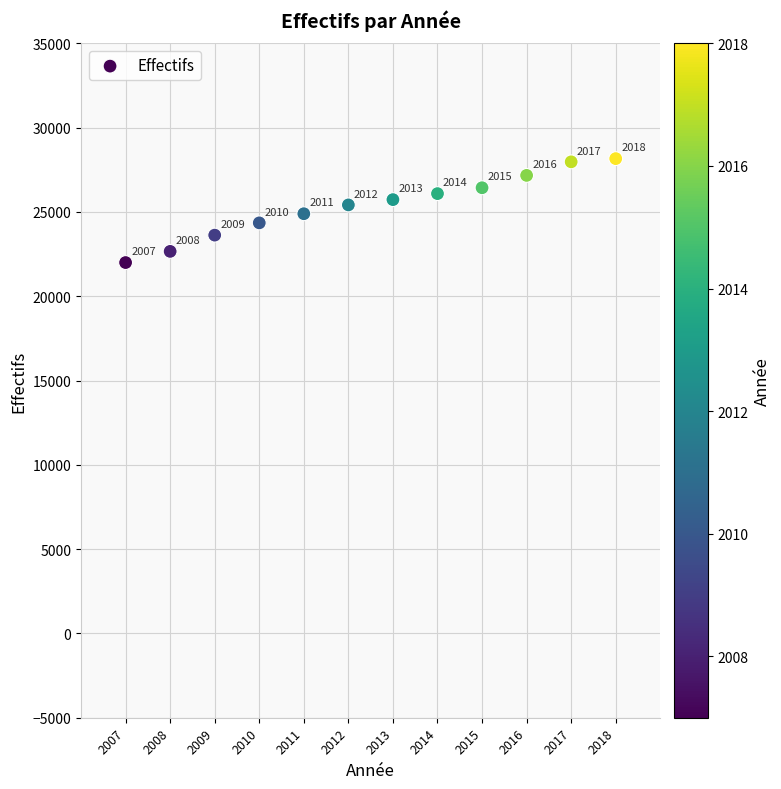

What Y value in the scatter plot is closest to 25081?

24895